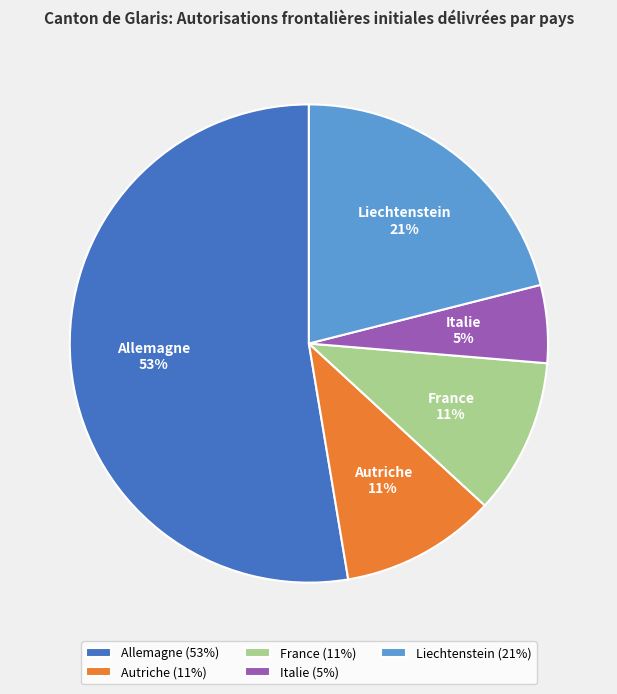

What percentage is the France slice, to the nearest percent?

11%